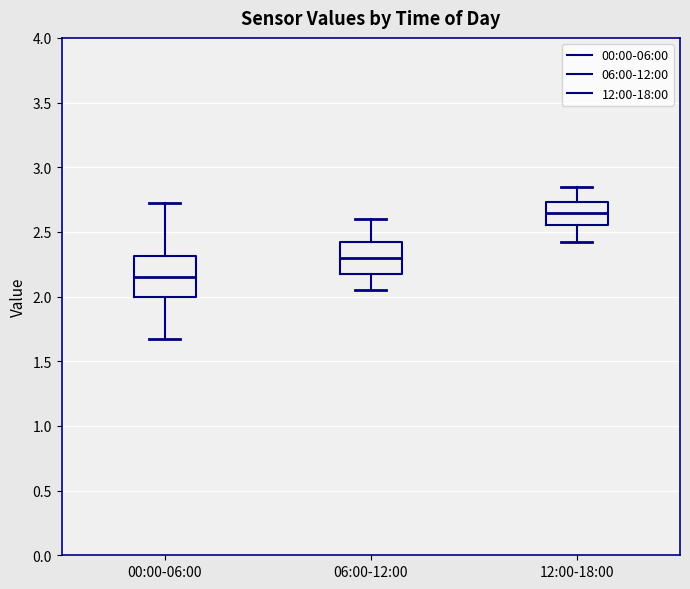

Which box's median line is the highest?

12:00-18:00